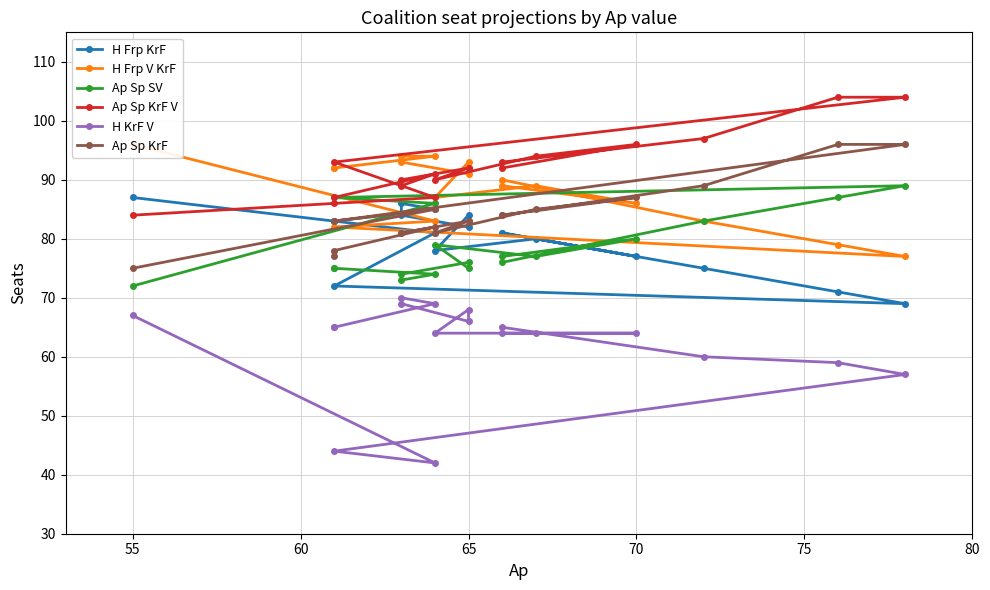

How many intersections are there between Ap Sp SV and Ap Sp KrF?

2